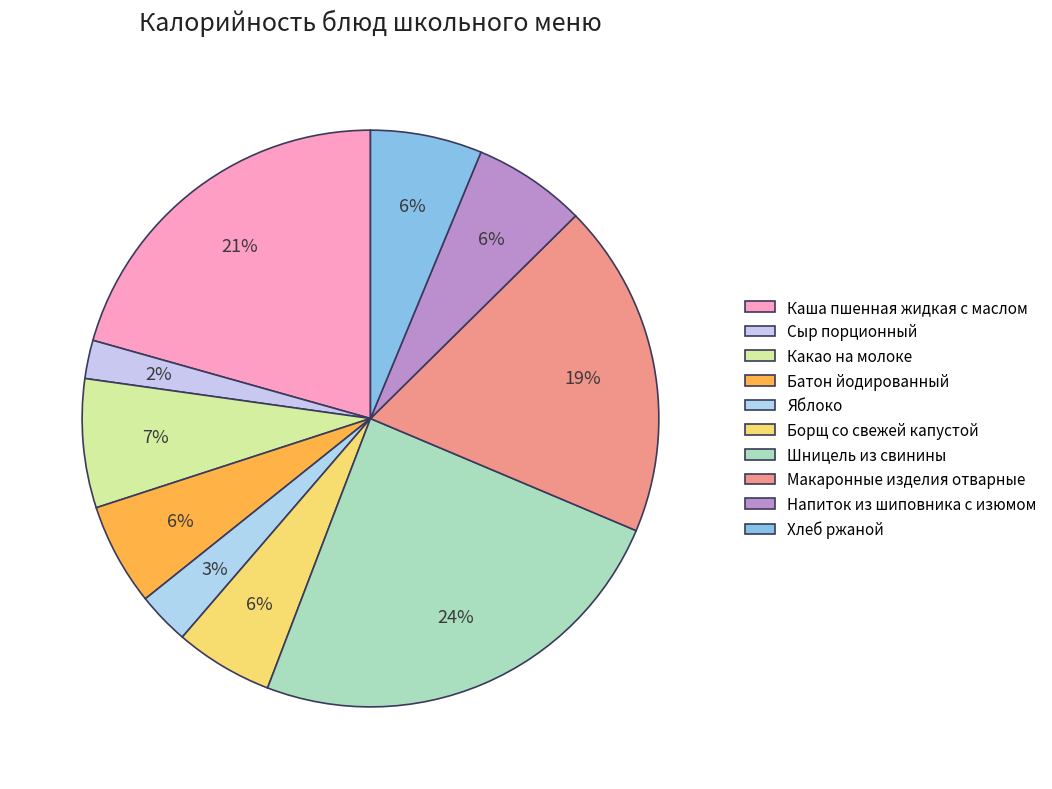

The Борщ со свежей капустой slice represents 6% of the pie. True or false?

True